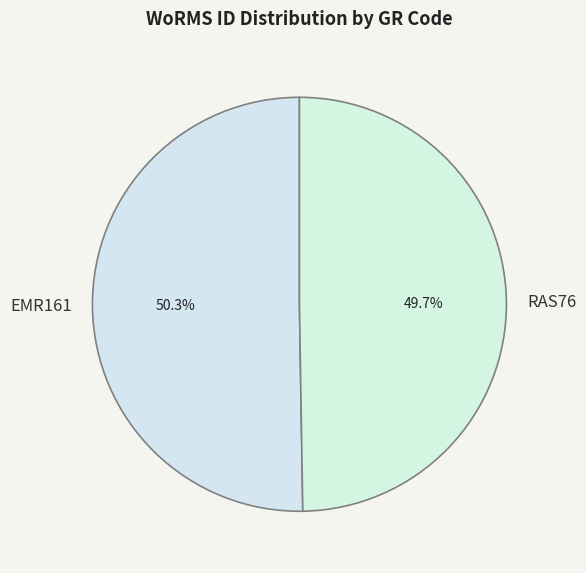

Is the sum of EMR161 and RAS76 greater than half?

Yes